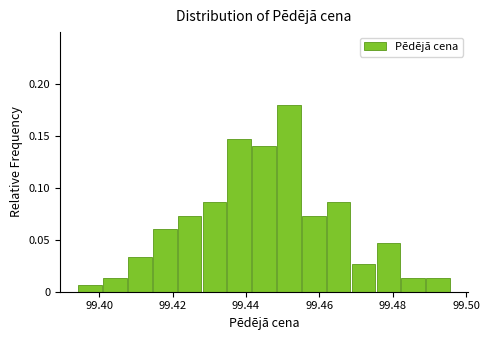

Around what value on the x-axis is the tallest bar? Give the approximate position of its centre, as read against the axis.

99.452